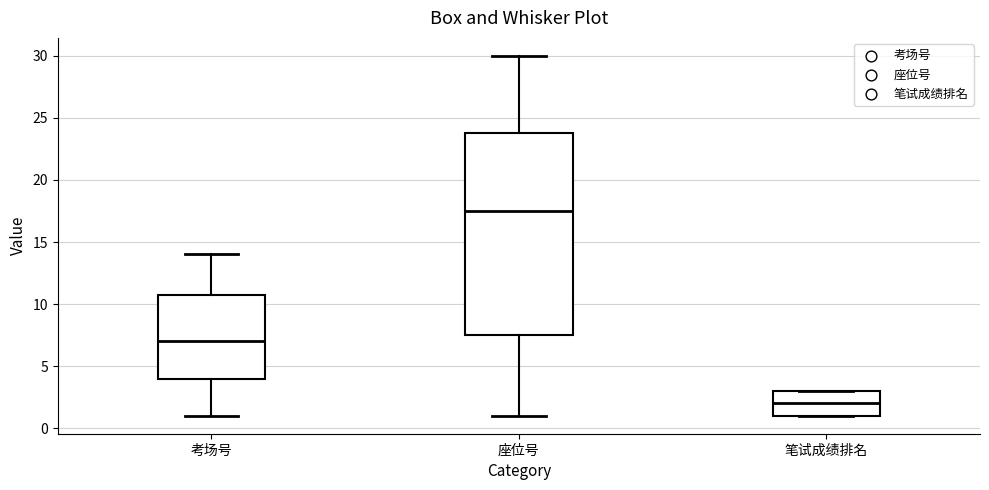

Where is the lower edge of the box for 座位号 on the y-axis? The values are not printed on the chart, so give them approximately, as read against the axis.

7.5